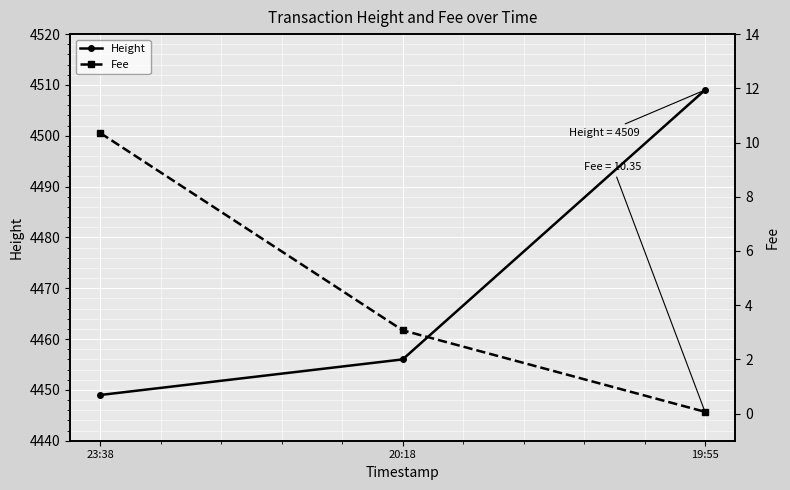

Reading left to right, extract all data points from this chart.

Height: 23:38=4449.0	20:18=4456.0	19:55=4509.0
Fee: 23:38=10.3	20:18=3.1	19:55=0.1